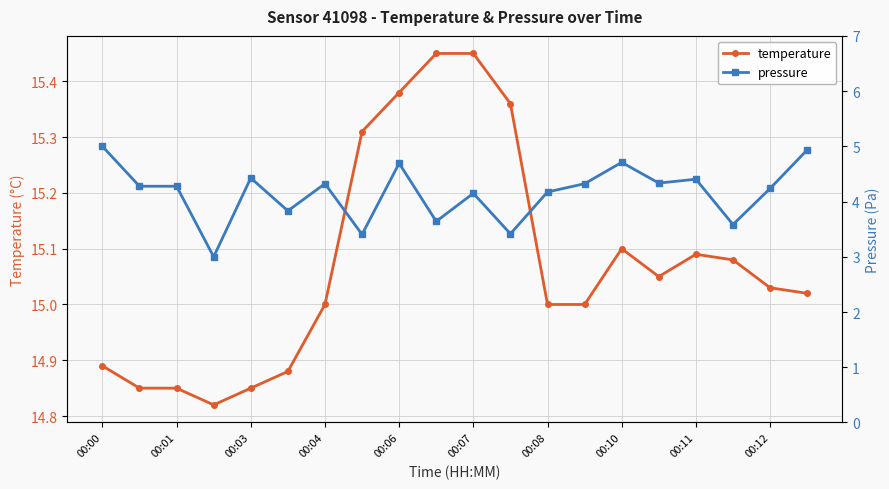

How many categories are shown in the chart?

20